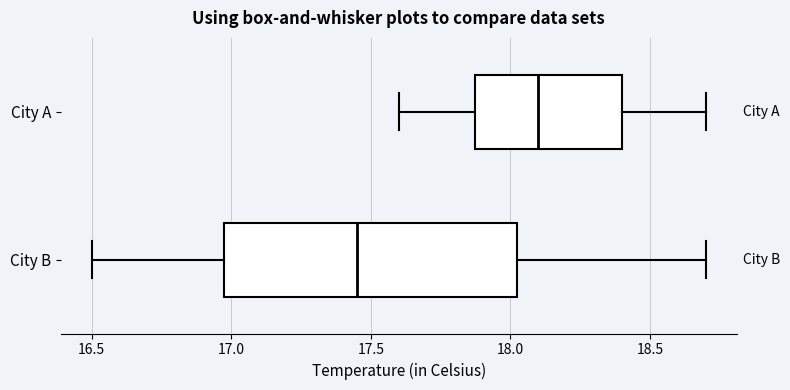

Which box is the widest, from its left edge to its right edge?

City B